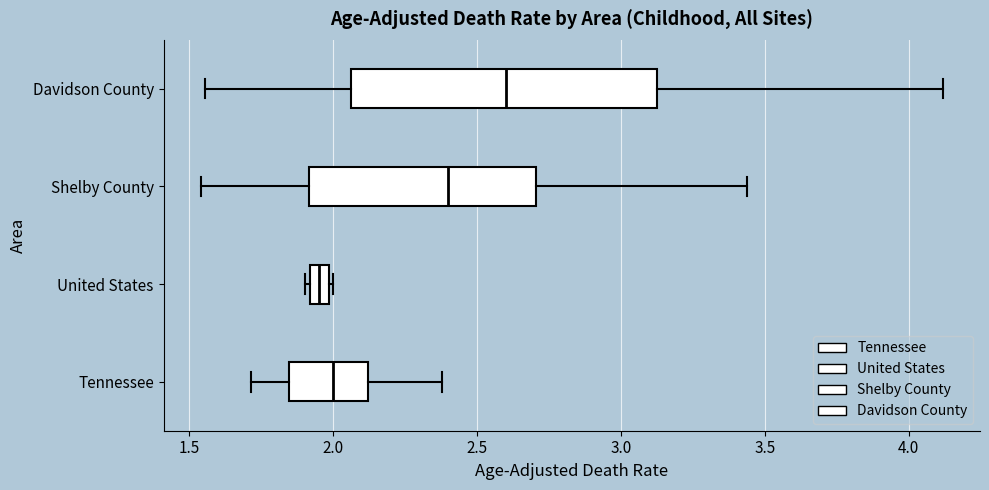

Where does the left whisker of the box for Shelby County end on the x-axis? The values are not printed on the chart, so give them approximately, as read against the axis.

1.55